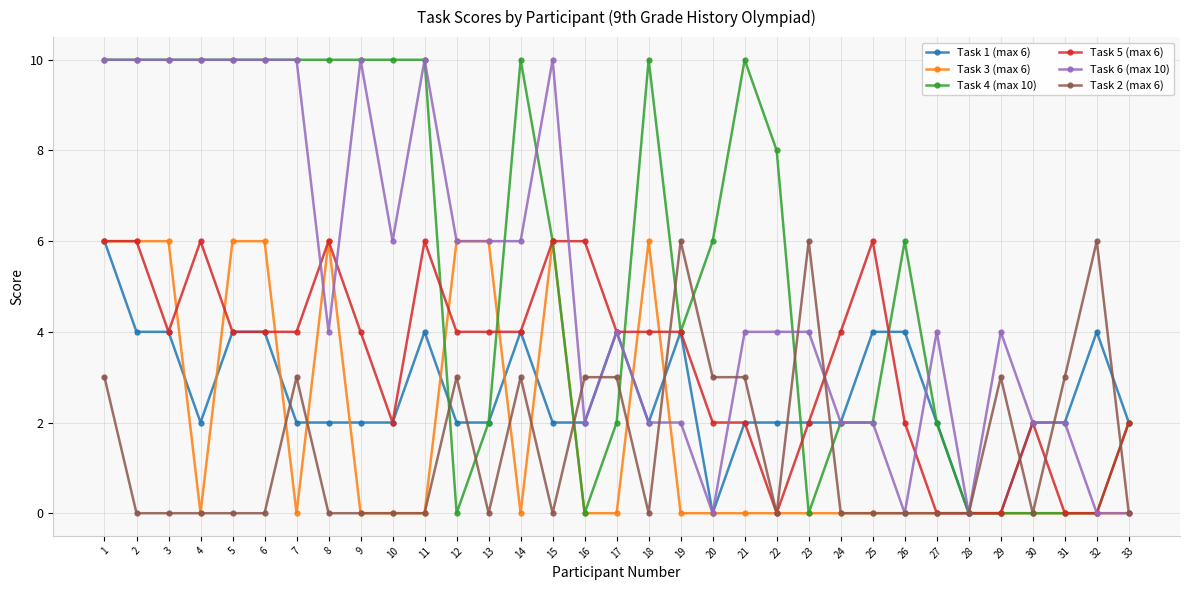

How many Task 2 (max 6) values are between 0 and 3?

30